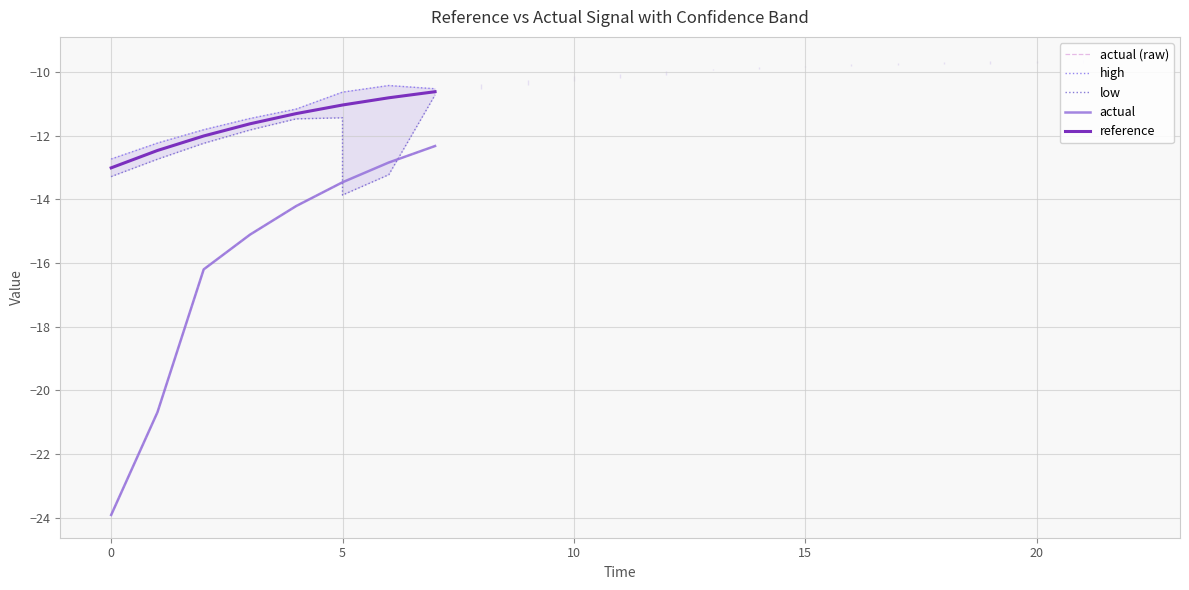

True or false: actual (raw) has a value of -3.3 at 12.

False